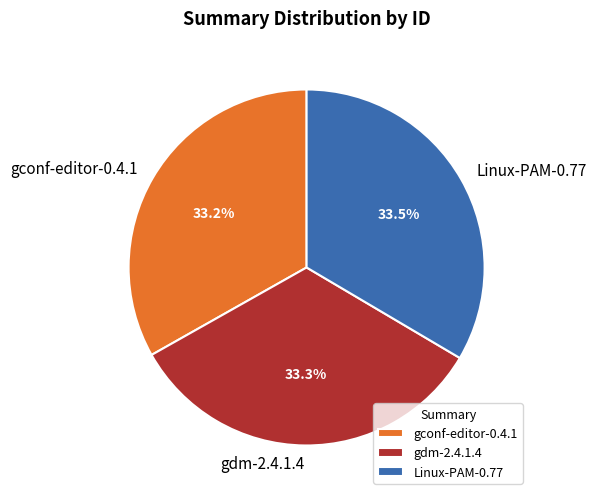

What percentage is the gdm-2.4.1.4 slice, to the nearest percent?

33%